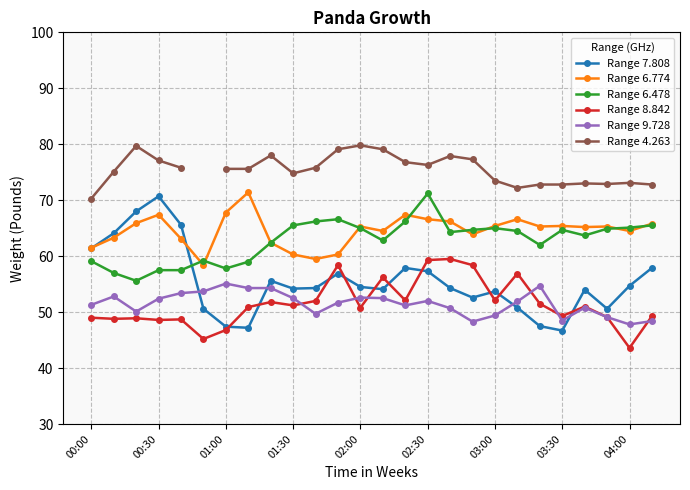

What is the minimum value for Range 6.774?

58.4